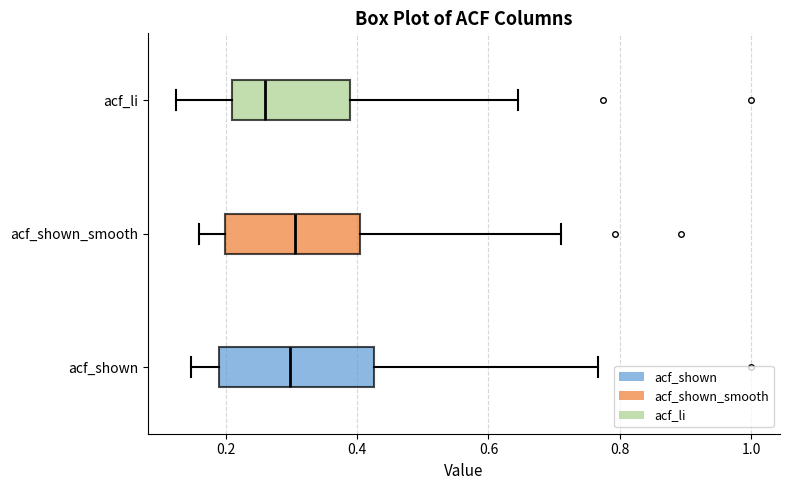

Comparing the boxes themselves (not the whiskers), which one is the widest?

acf_shown